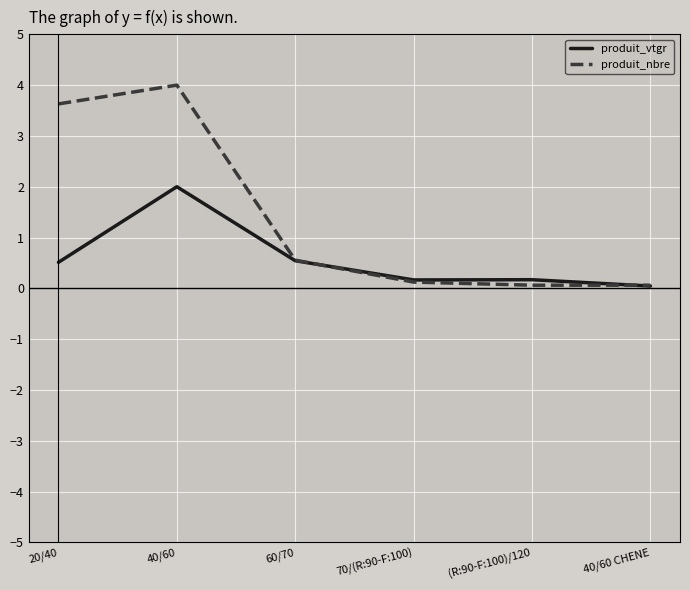

Rank the series at 40/60 from highest to lowest value.

produit_nbre, produit_vtgr